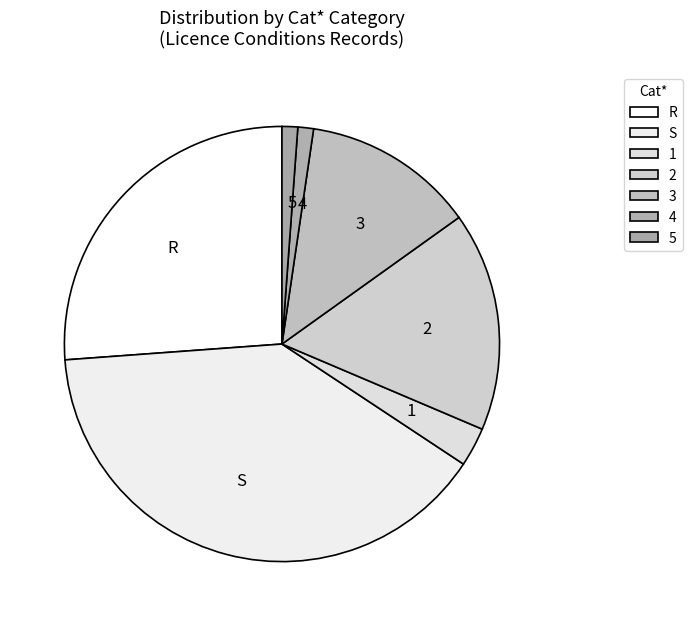

How many slices are in this pie chart?

7